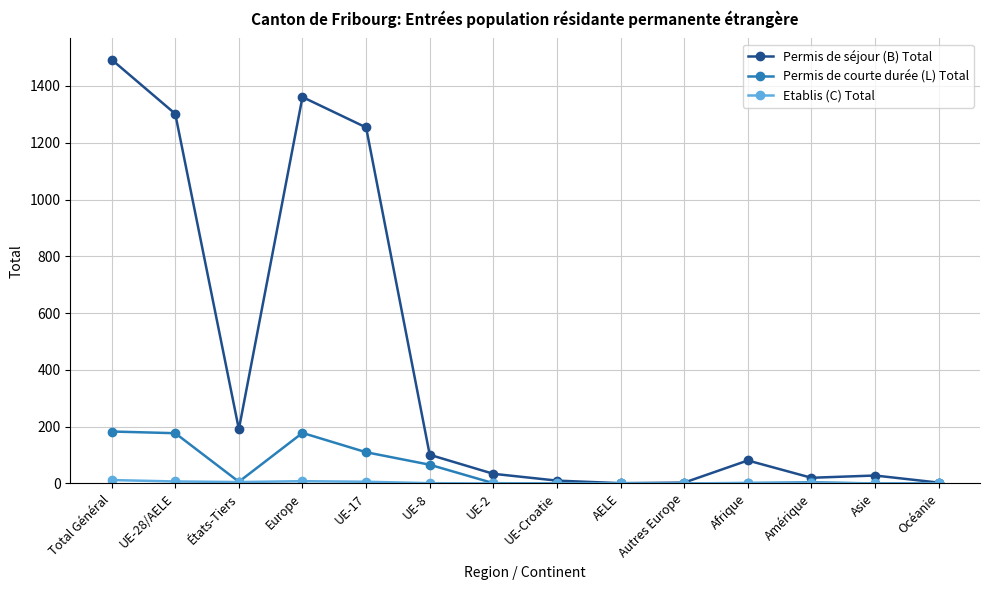

At which category does Permis de courte durée (L) Total reach its first local valley?

États-Tiers